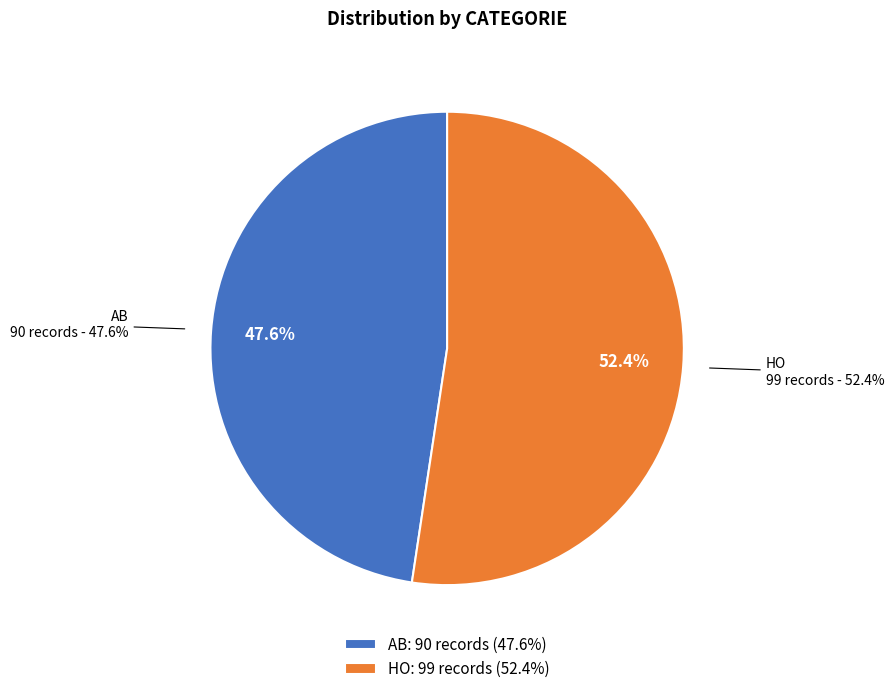

How many segments does this pie chart have?

2